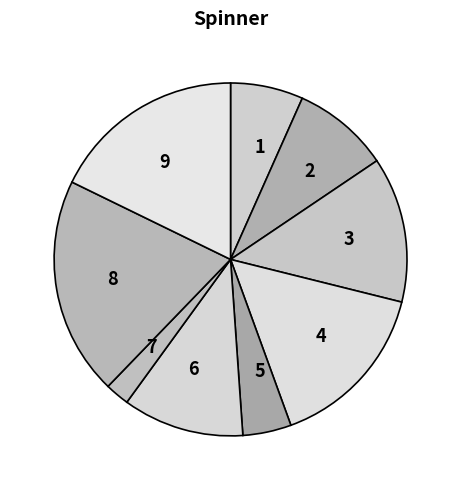

The 4 slice represents 16% of the pie. True or false?

True